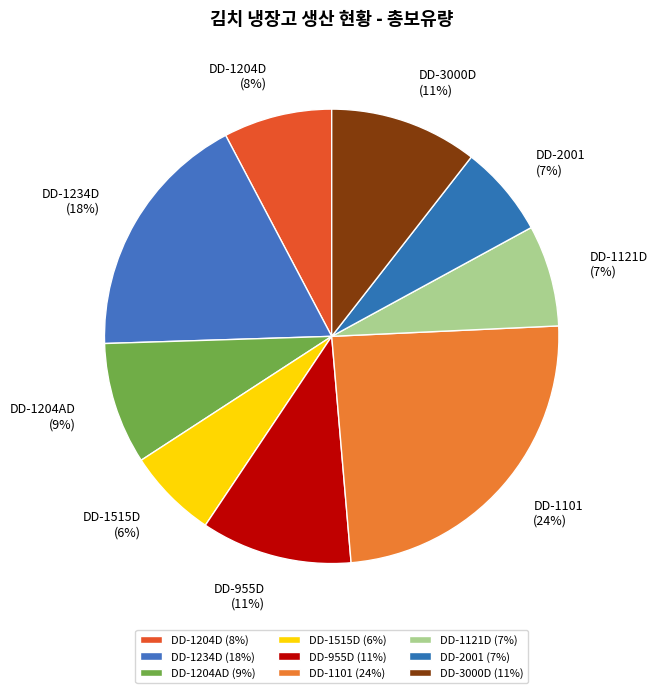

Is there any slice that represents more than half of the pie?

No